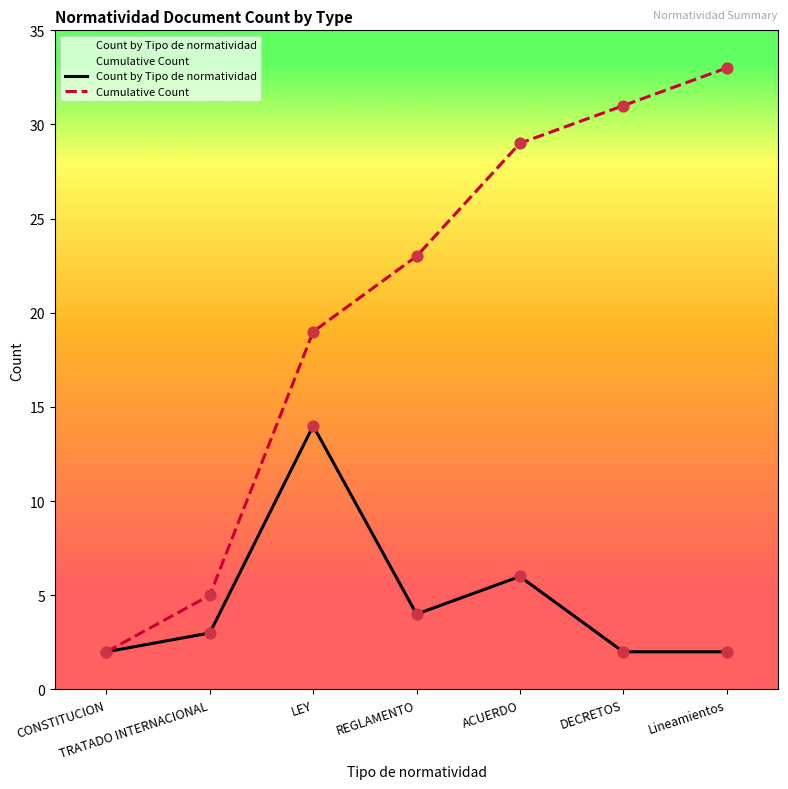

Is the value of Cumulative Count at LEY greater than the value of Count by Tipo de normatividad at Lineamientos?

Yes